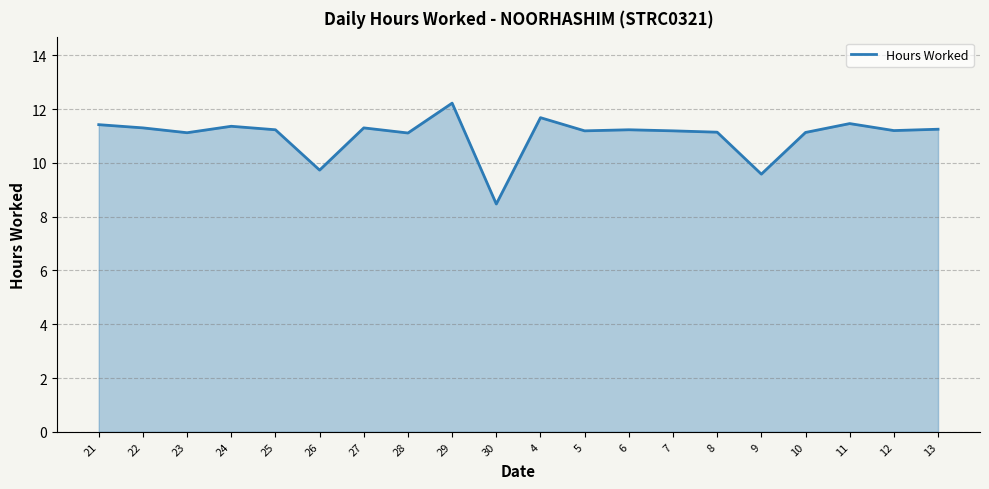

Which label corresponds to the largest value in the chart?

29